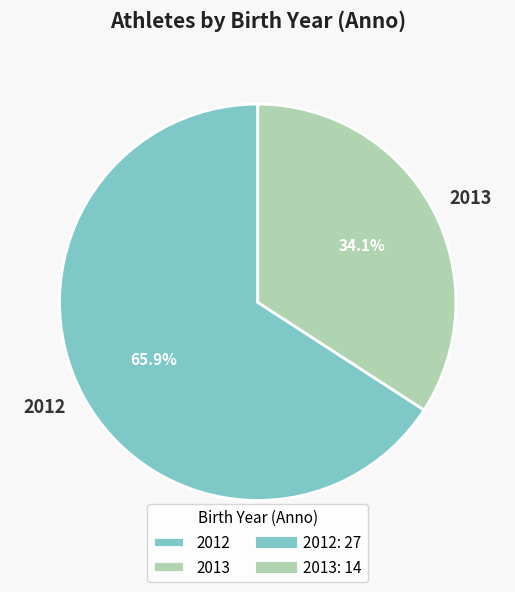

How many segments does this pie chart have?

2